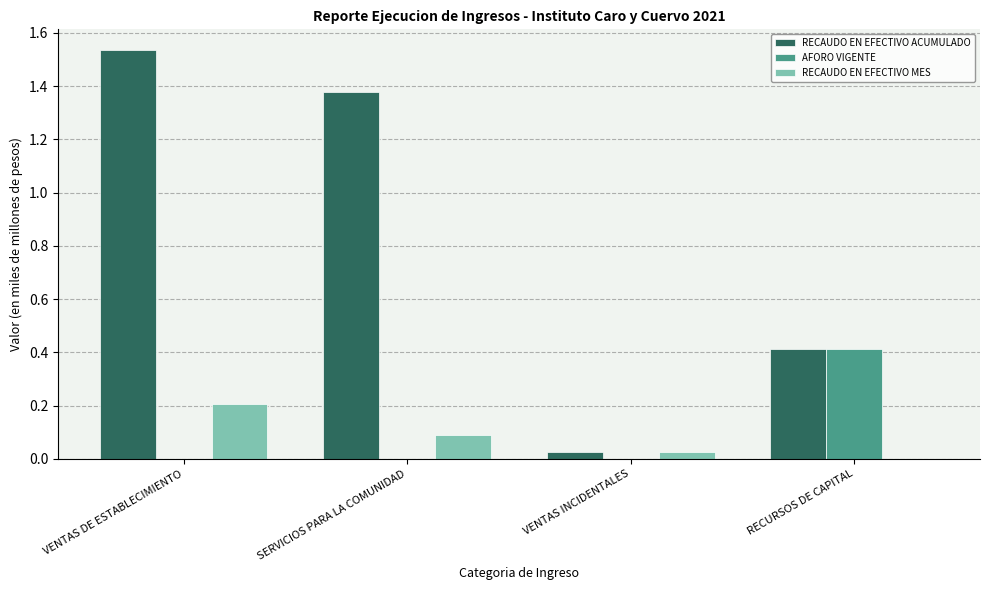

Which series has the largest total across all categories?

RECAUDO EN EFECTIVO ACUMULADO